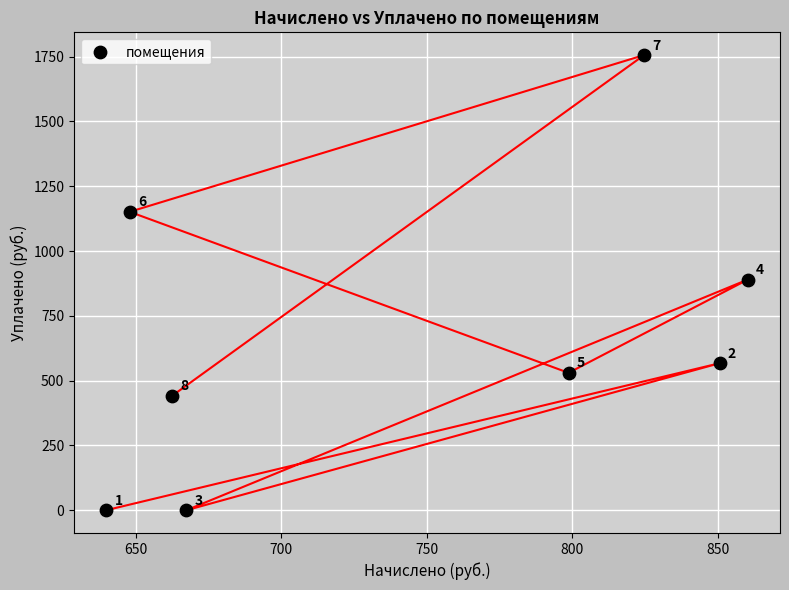

What Y value in the scatter plot is closest to 878?

890.3